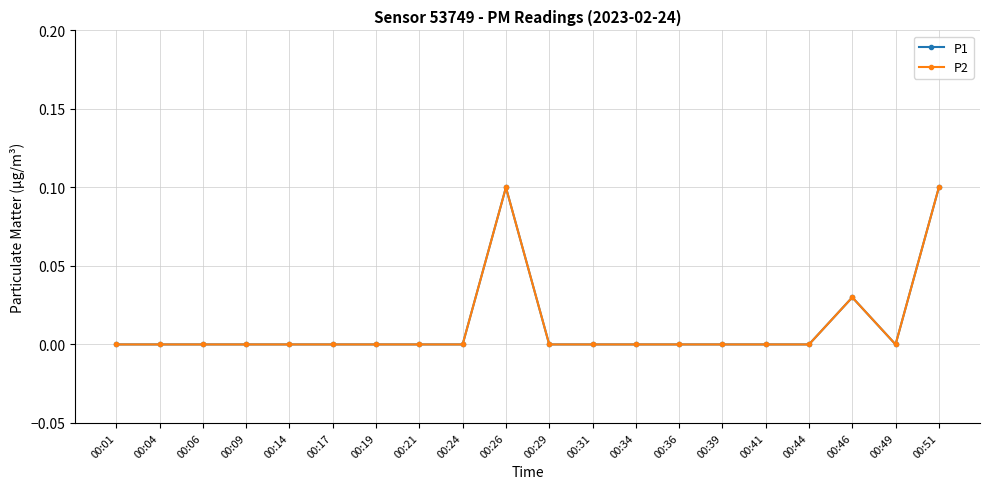

What are all the series names shown in the legend?

P1, P2